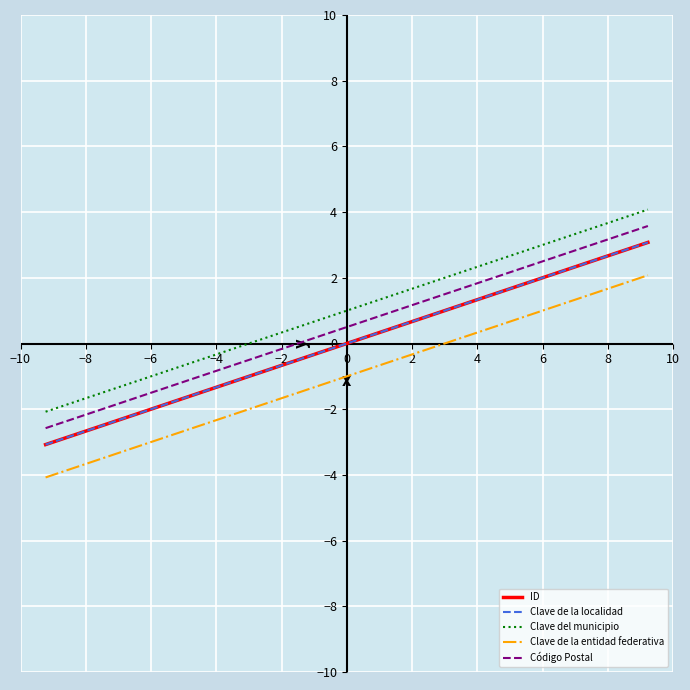

At which label is Clave del municipio closest to 0?

−2